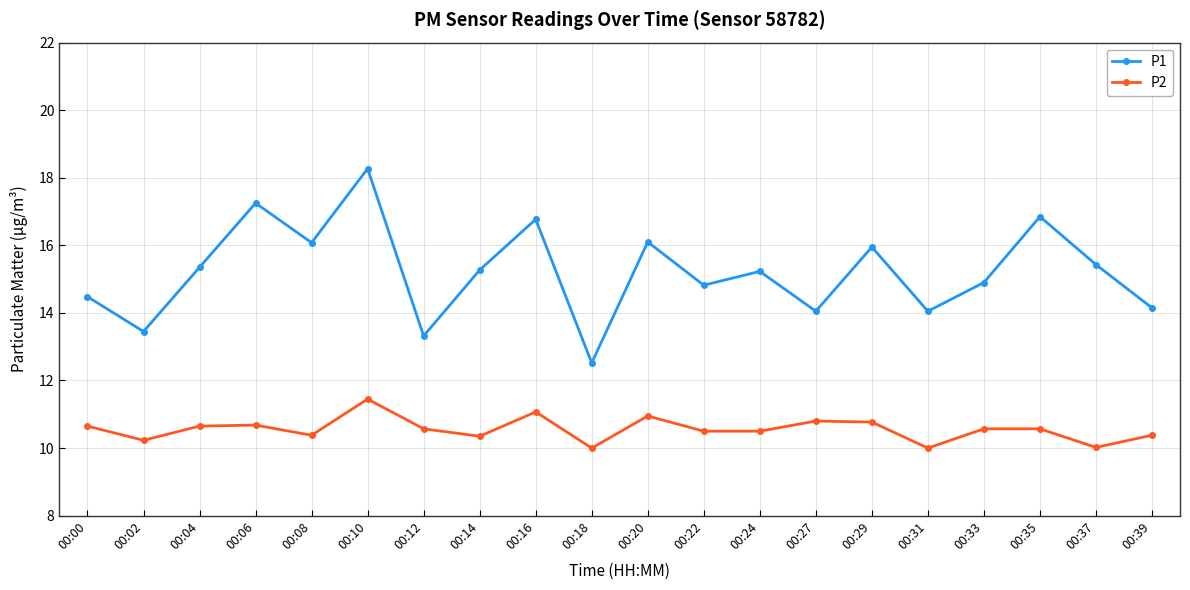

What is the minimum value shown in the chart?

10.0